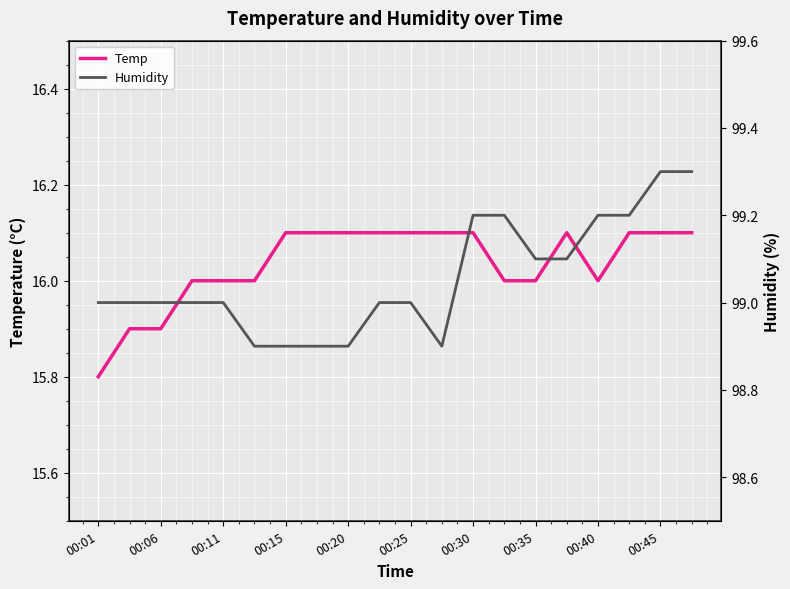

What is the highest value of the Temp series?

16.1